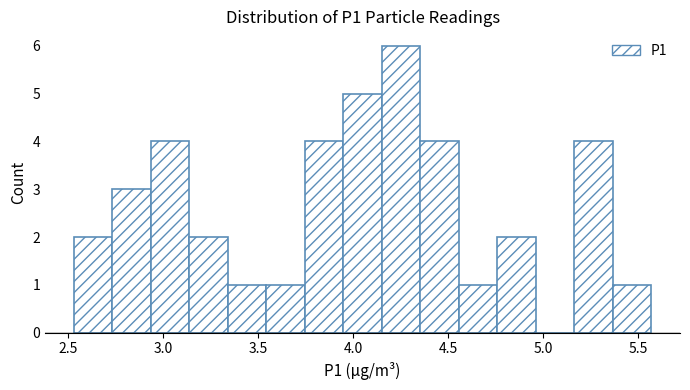

Reading left to right, transcribe this chart: for each bar, give the range it covers on the x-axis and its height. Neither the bar edges nor the heights are printed on the chart, so give them approximately, as read against the axes.

2.55 to 2.75: 2
2.75 to 2.95: 3
2.95 to 3.15: 4
3.15 to 3.35: 2
3.35 to 3.55: 1
3.55 to 3.75: 1
3.75 to 3.95: 4
3.95 to 4.15: 5
4.15 to 4.35: 6
4.35 to 4.55: 4
4.55 to 4.75: 1
4.75 to 4.95: 2
4.95 to 5.15: 0
5.15 to 5.35: 4
5.35 to 5.55: 1